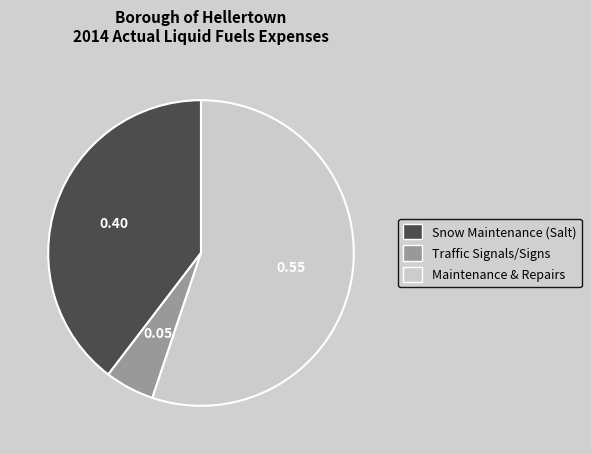

Which has a higher value, Maintenance & Repairs or Snow Maintenance (Salt)?

Maintenance & Repairs